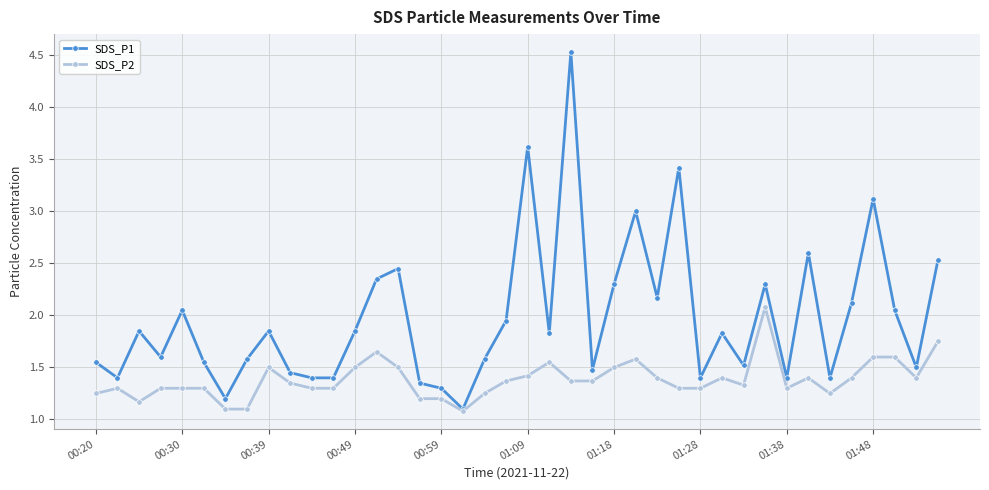

Which series has the widest spread of values?

SDS_P1